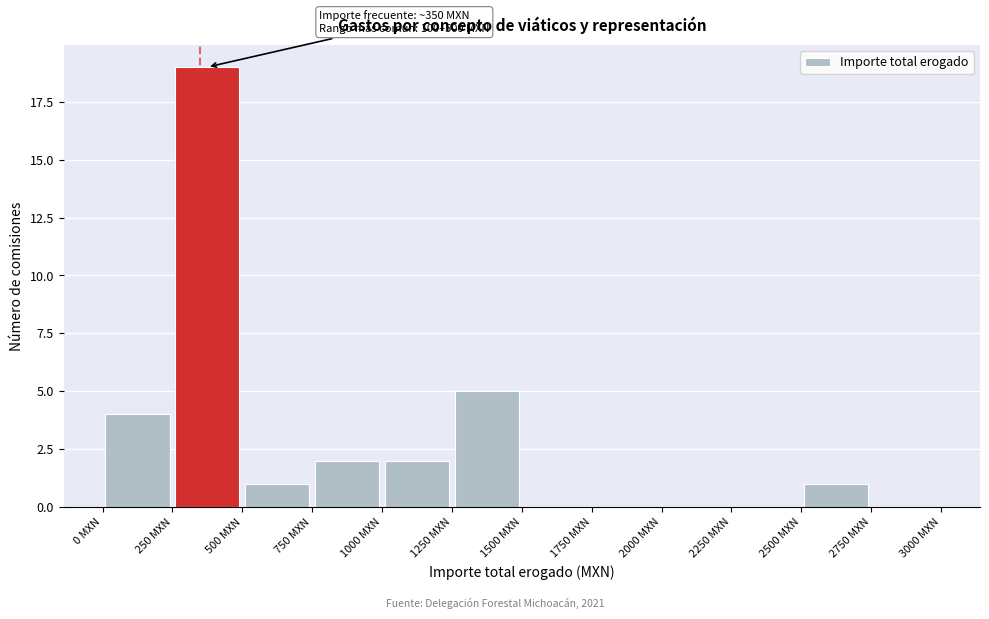

Which range on the x-axis has the tallest bar?

250 to 500